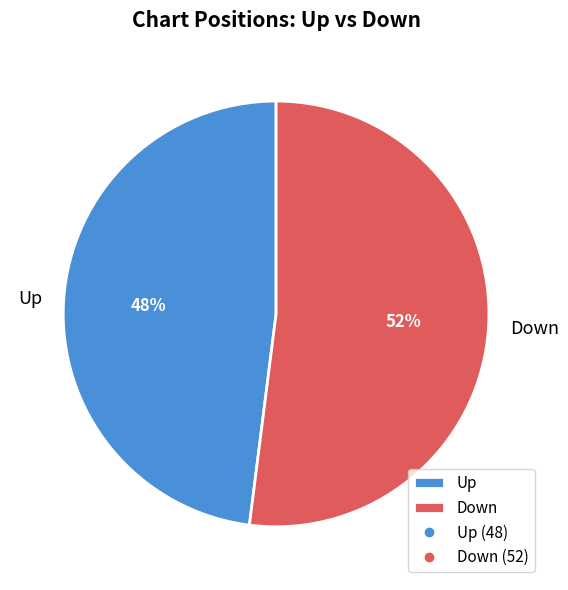

To the nearest percent, what is the average slice percentage?

50%